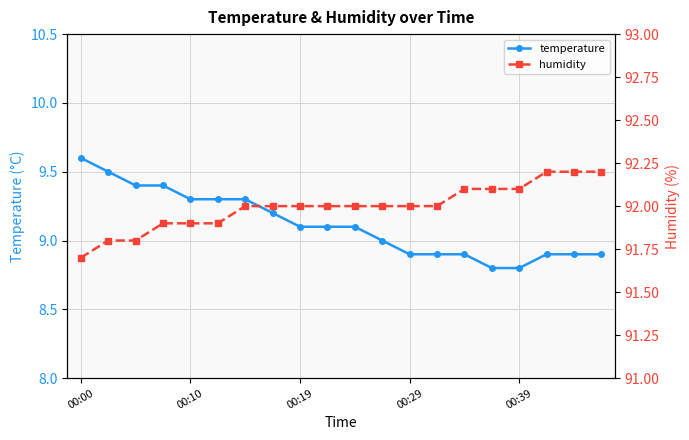

Rank the series by their maximum value, from lowest to highest.

temperature, humidity